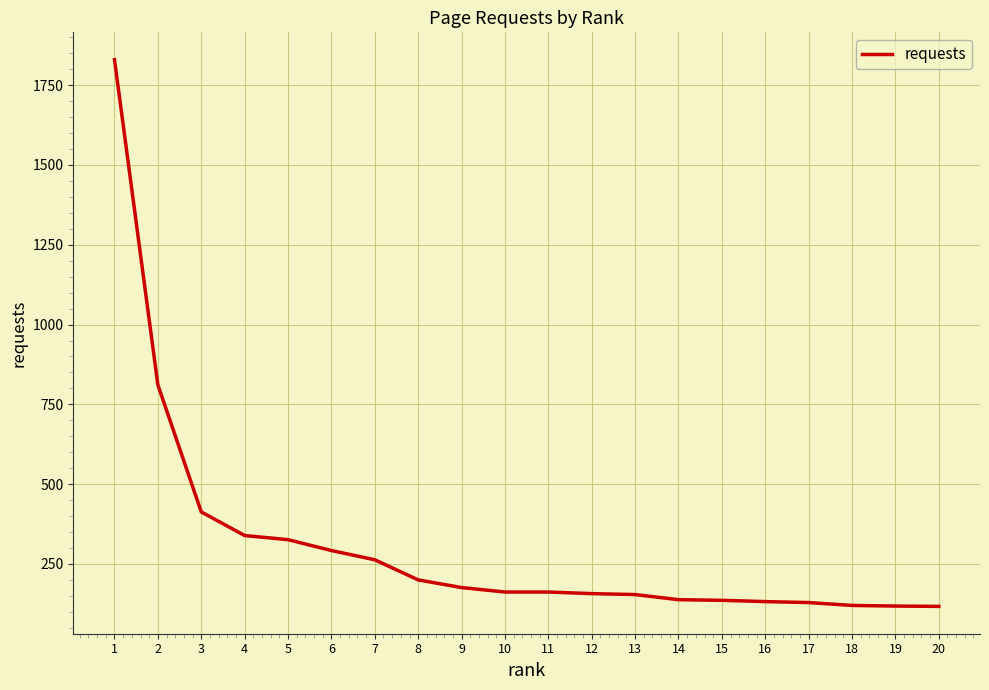

What is the difference between the maximum and minimum values?

1713